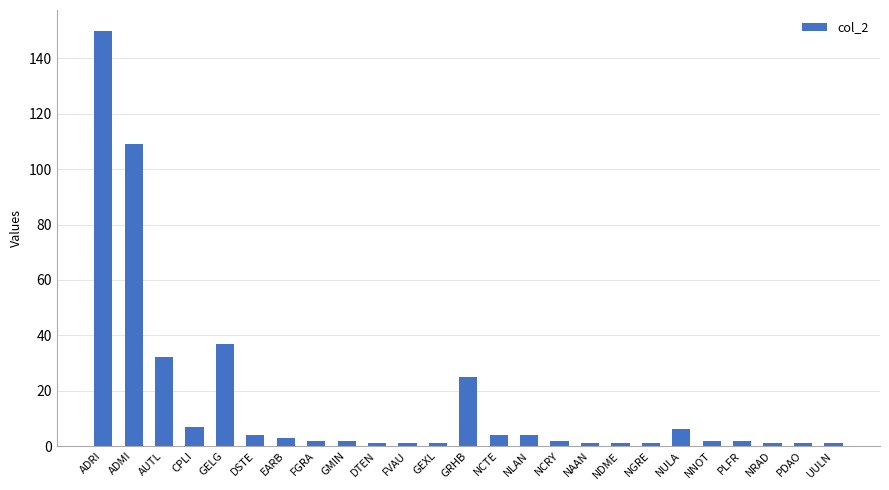

What is the maximum value shown in the chart?

150